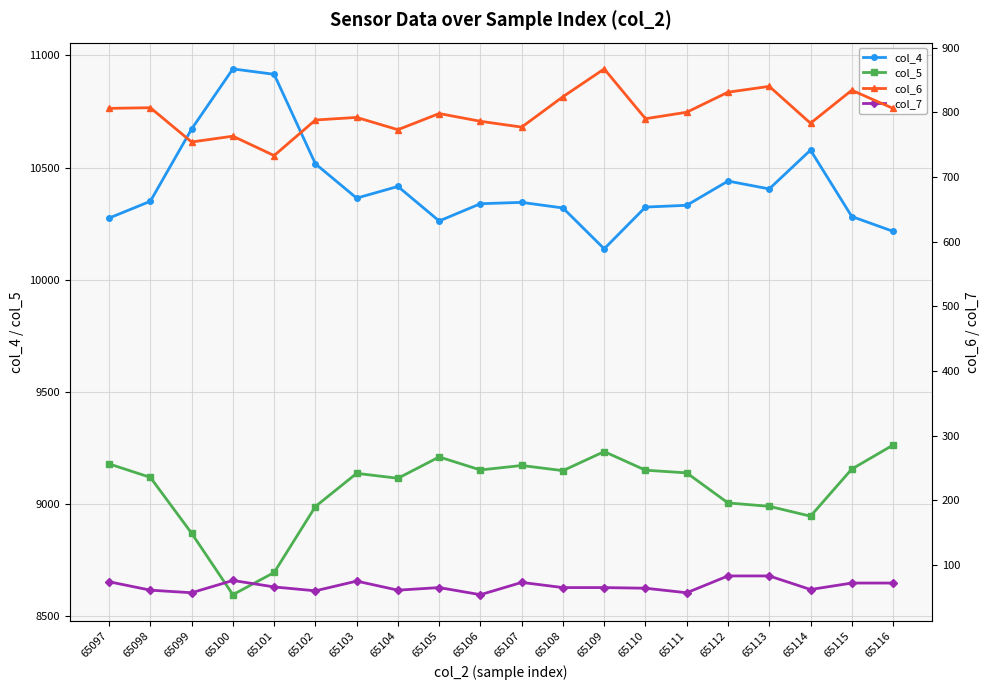

True or false: col_7 and col_5 cross at least once.

False